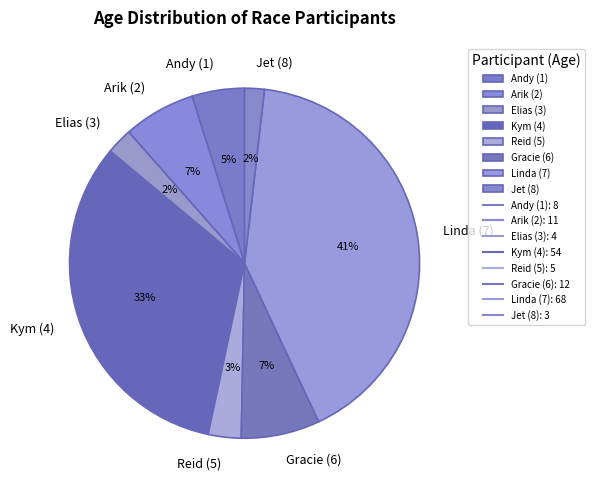

Between Jet (8) and Kym (4), which is larger?

Kym (4)